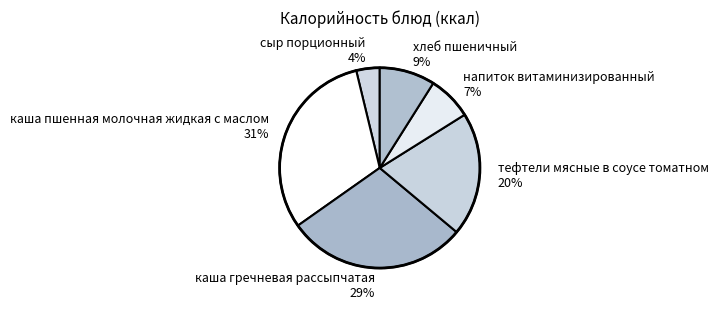

Is it true that напиток витаминизированный is 19% of the pie?

False